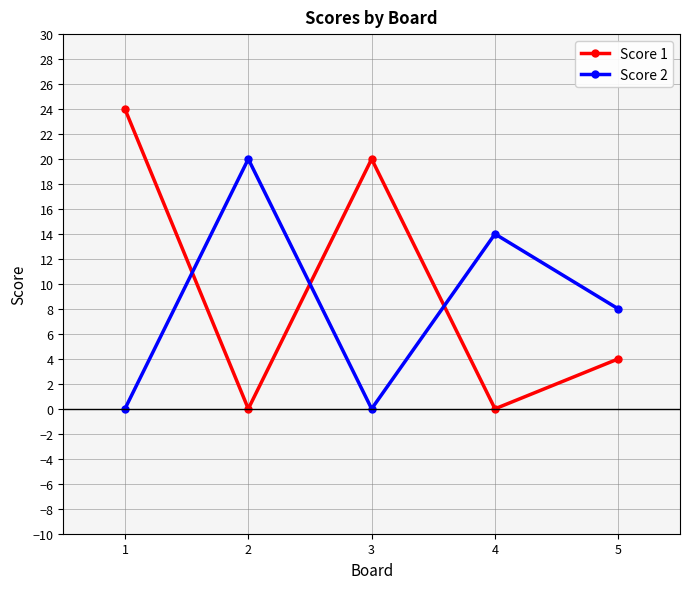

What are all the series names shown in the legend?

Score 1, Score 2